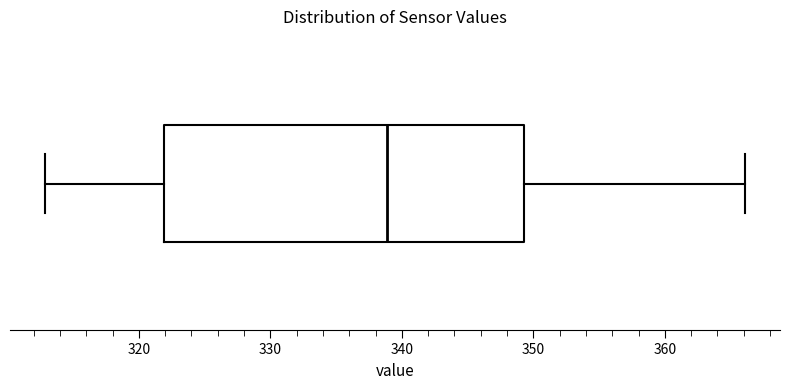

Transcribe this box plot: give where the median line is, the range the box spans, and where the two whiskers end, as read against the x-axis. The values are not printed on the chart, so give them approximately, as read against the axis.

median 339, box 322 to 349, whiskers 313 to 366